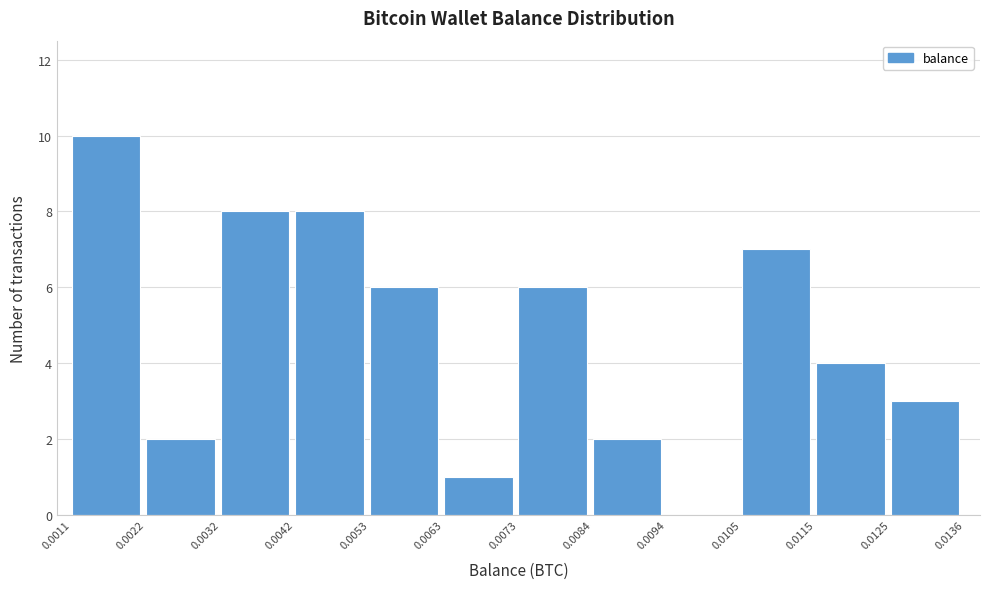

Which range on the x-axis has the tallest bar?

0.0011 to 0.0022